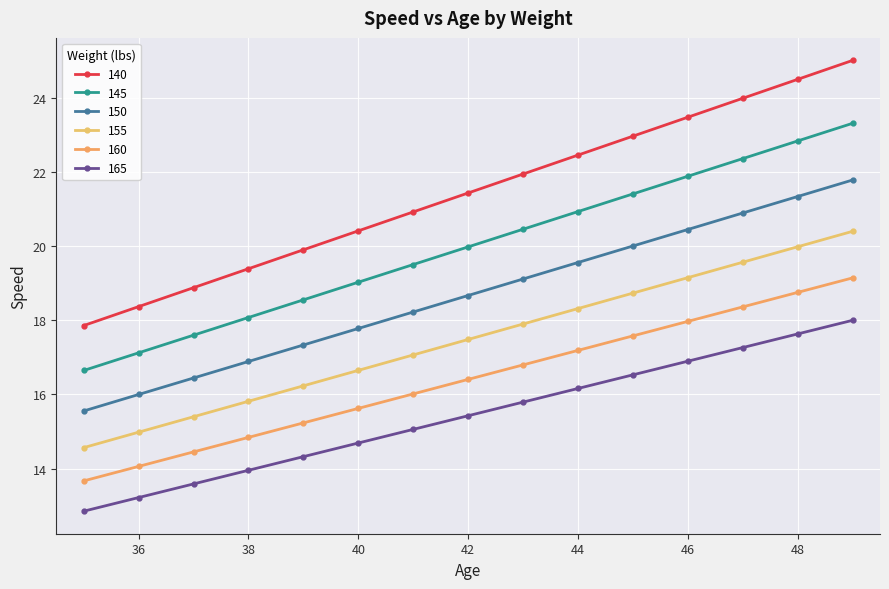

What are all the series names shown in the legend?

140, 145, 150, 155, 160, 165